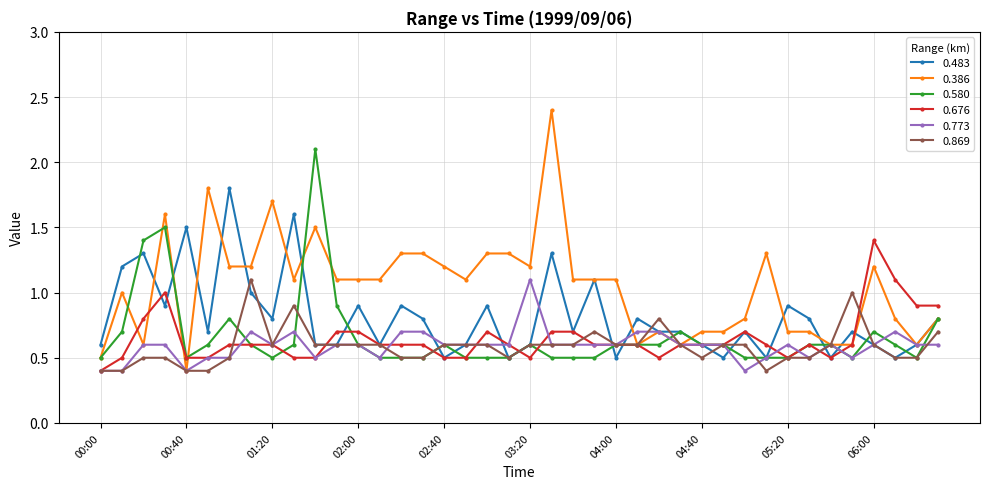

What is the lowest value of the 0.386 series?

0.4